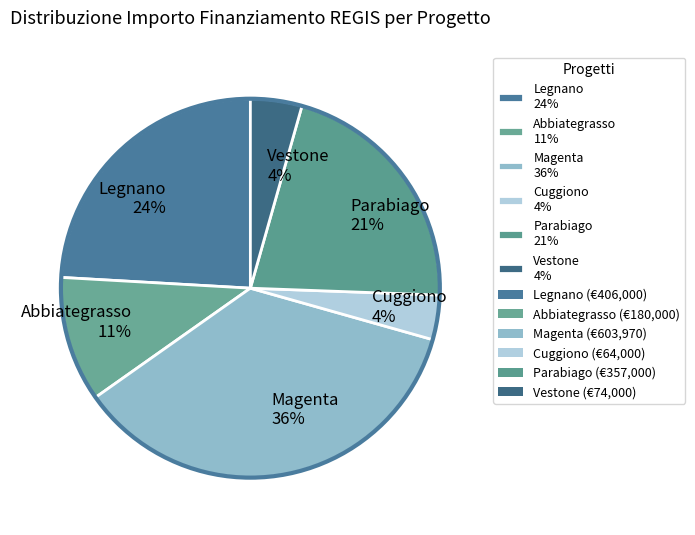

Which slice is the largest?

Magenta